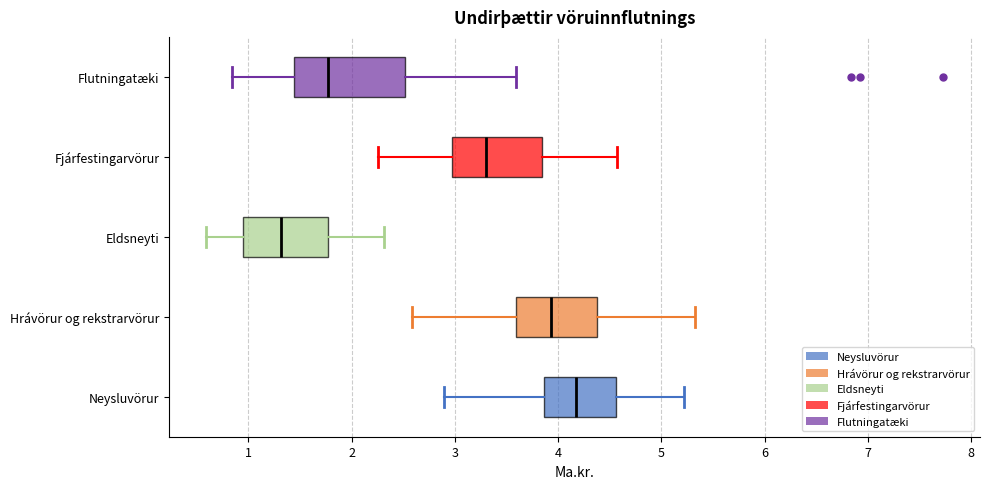

Comparing the boxes themselves (not the whiskers), which one is the widest?

Flutningatæki